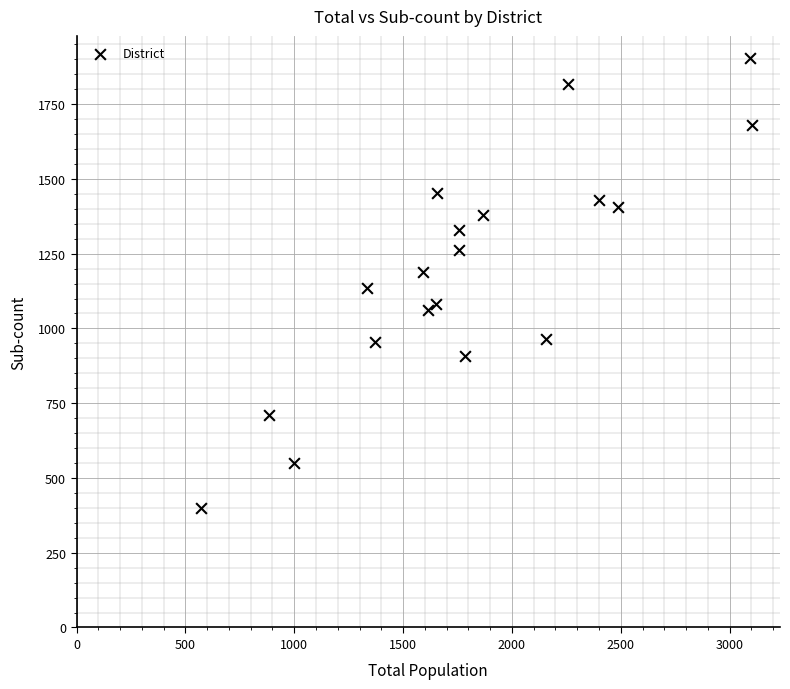

What is the range of Y values (max minus min)?

1504